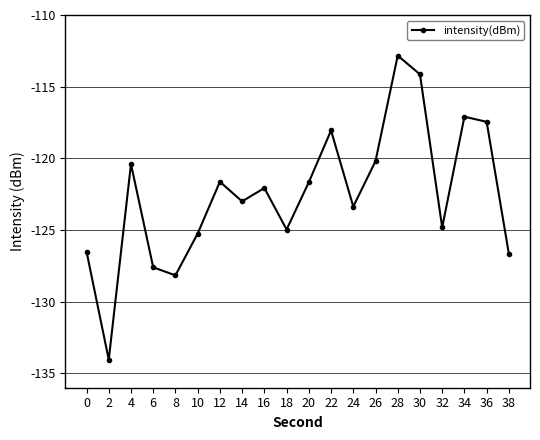

Is it true that the value at 24 is -123.4?

True